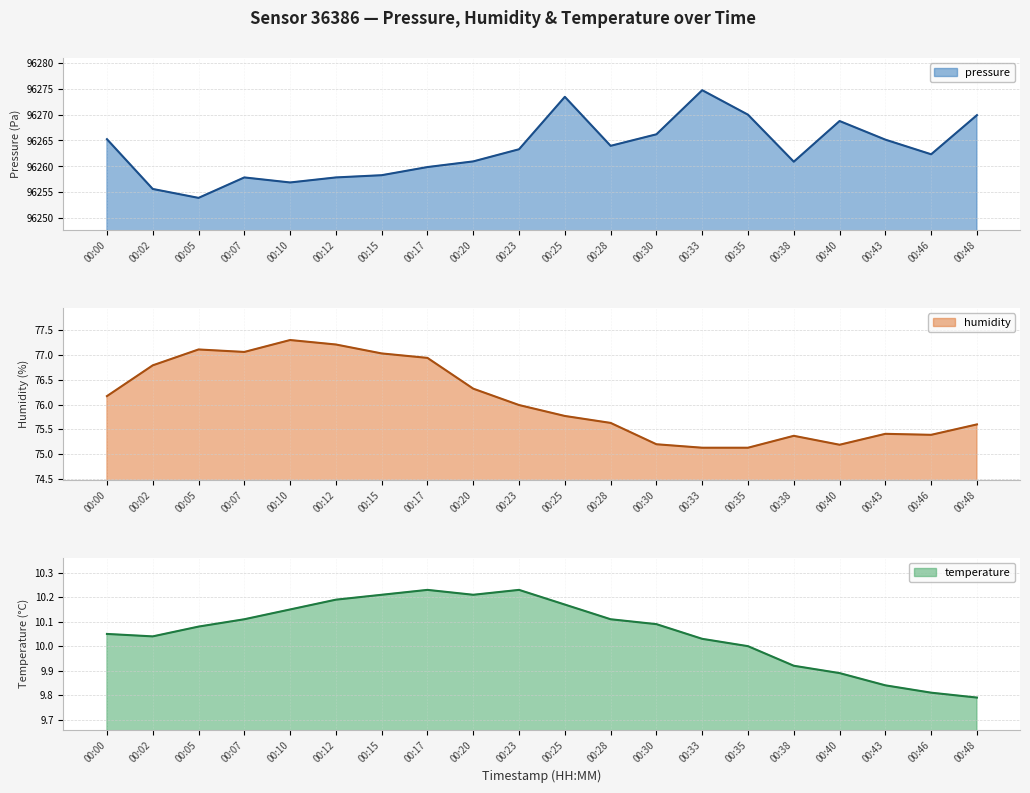

What is the minimum value for pressure?

96253.9